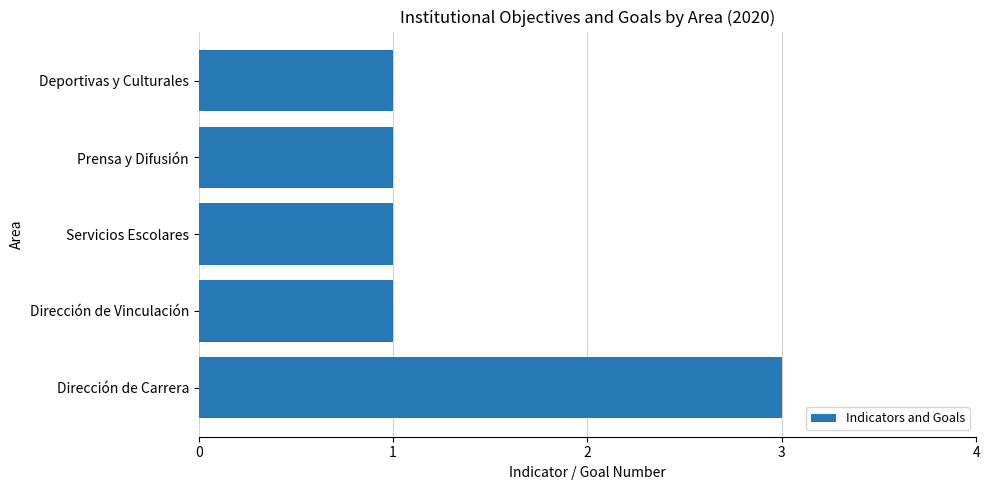

The chart shows a value of 0 at Servicios Escolares. True or false?

False